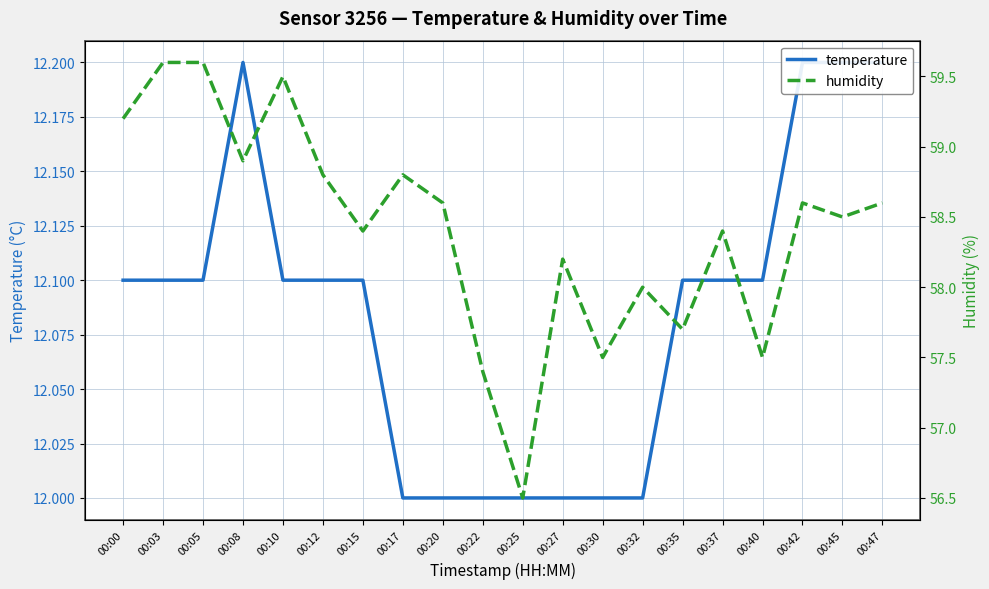

At which category does the chart reach its minimum across all series?

00:17